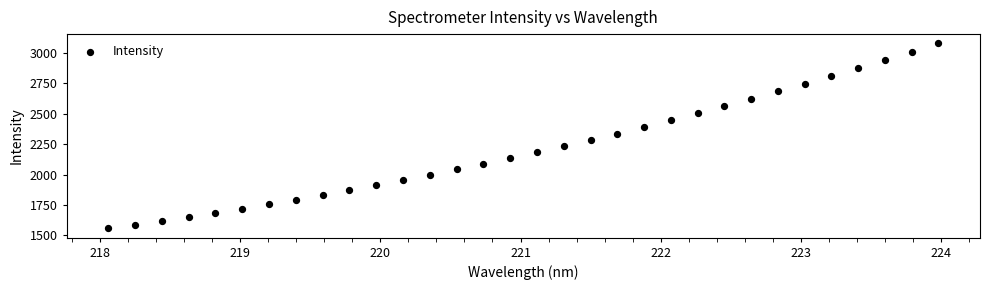

What is the range of X values (max minus min)?

5.9